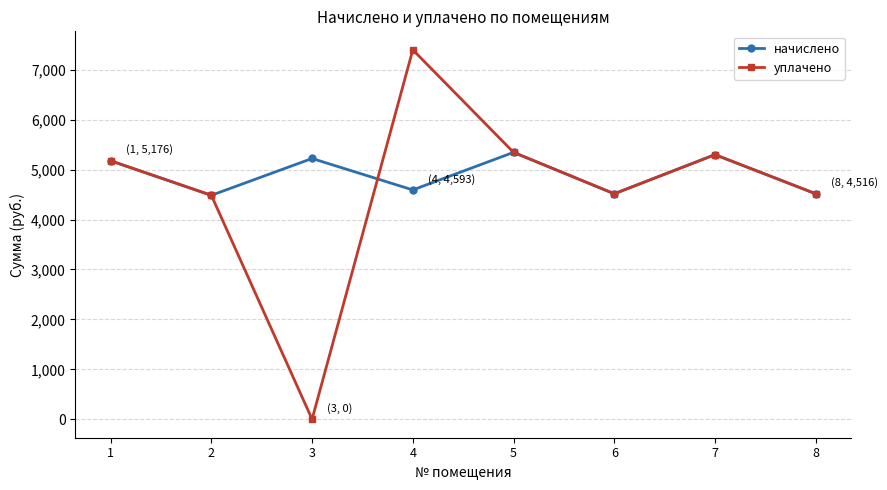

What are all the series names shown in the legend?

начислено, уплачено